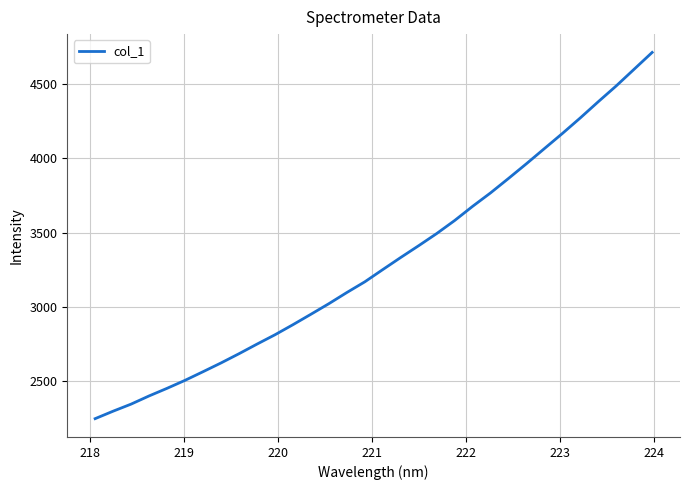

What is the greatest value displayed?

4710.8